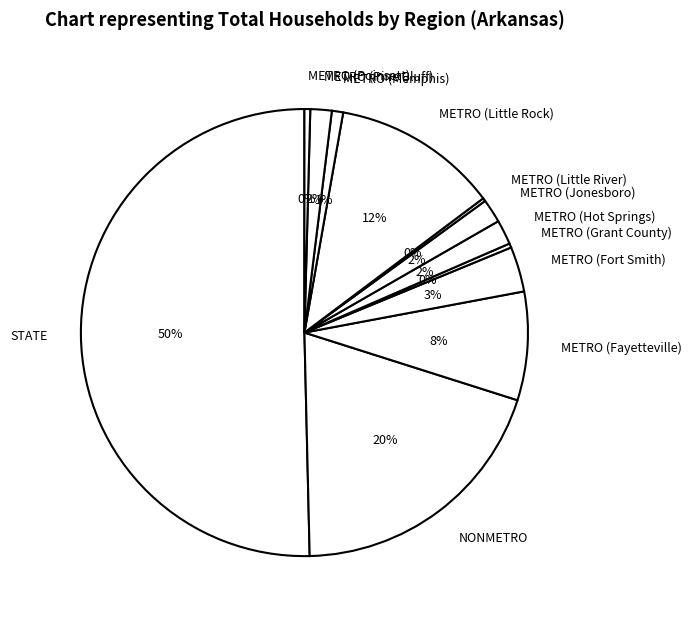

Is it true that METRO (Pine Bluff) is 12% of the pie?

False